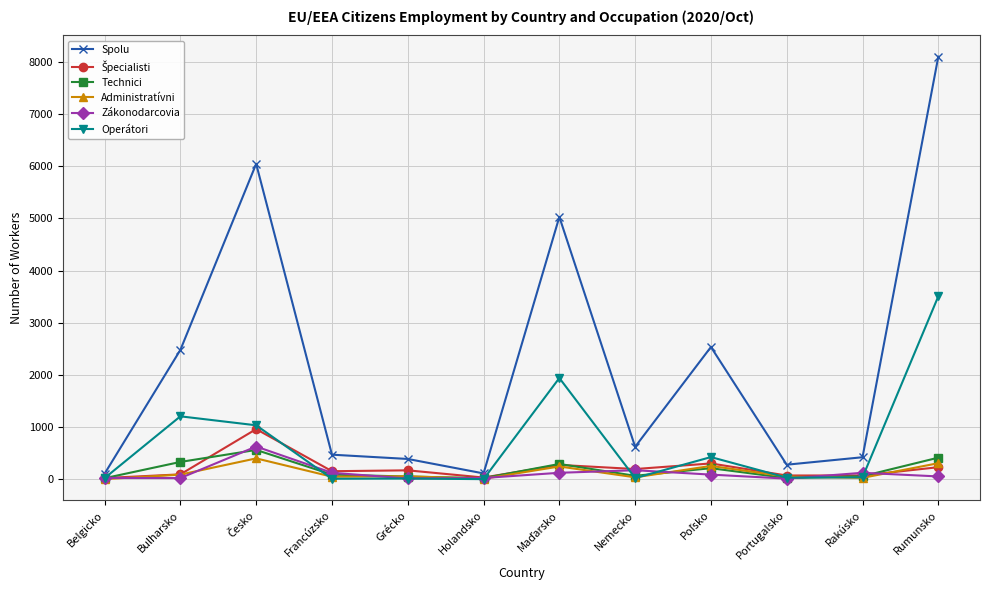

True or false: Spolu and Zákonodarcovia intersect in this chart.

False